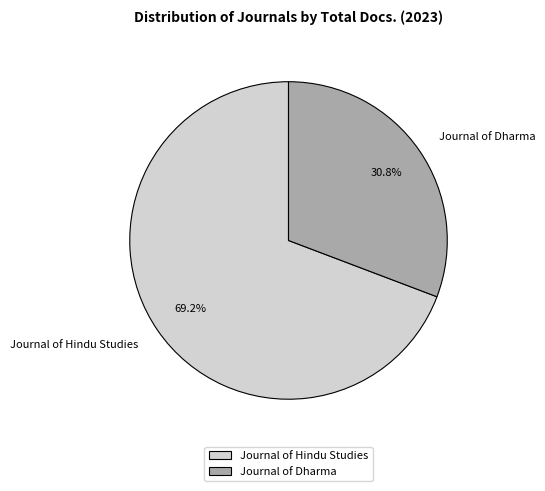

True or false: Journal of Hindu Studies accounts for 63% of the total.

False